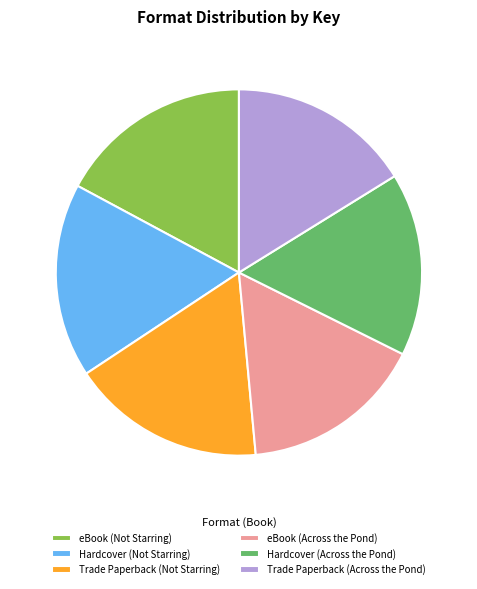

What is the ratio of the value at Hardcover (Not Starring) to the value at Hardcover (Across the Pond)?

1.1